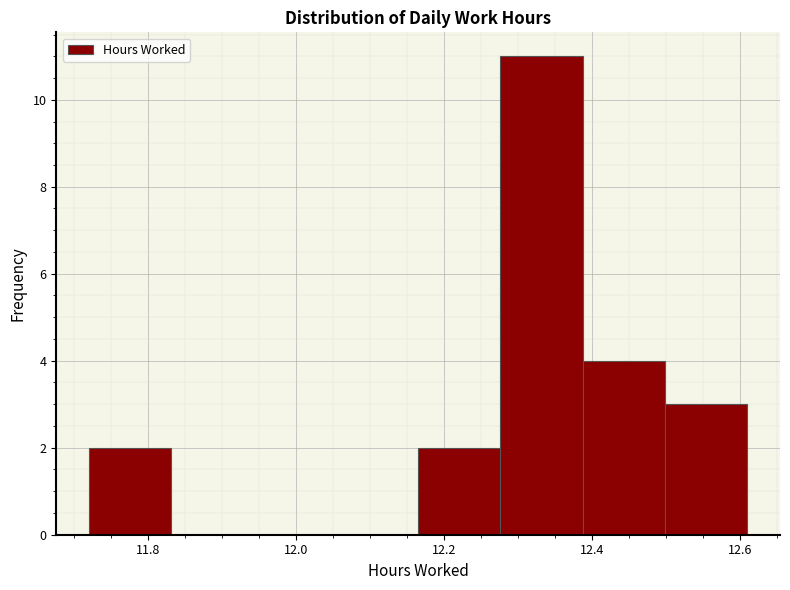

What is the height of the bar covering 12.28 to 12.38 on the x-axis? Neither the bar edges nor the heights are printed on the chart, so give them approximately, as read against the axes.

11